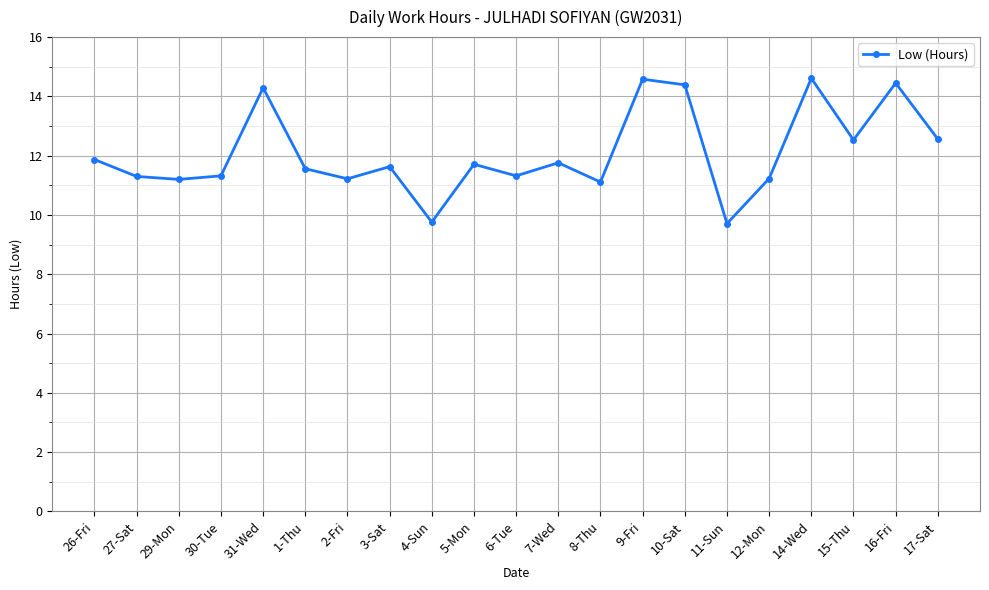

What is the value of the 10th point from the left?

11.7